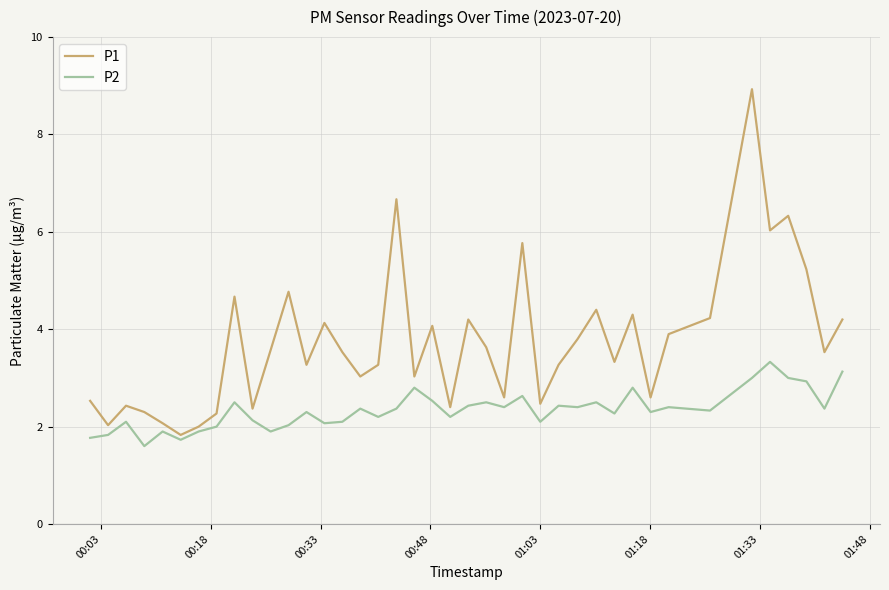

List the series in order of their peak value, lowest first.

P2, P1